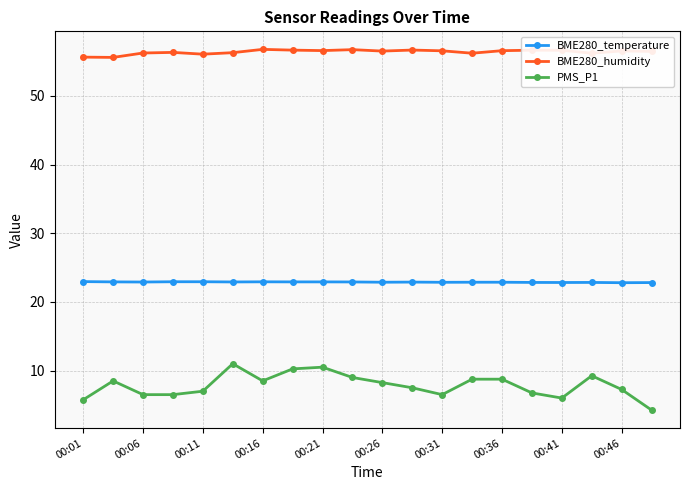

What is the average value of the BME280_temperature series?

22.9